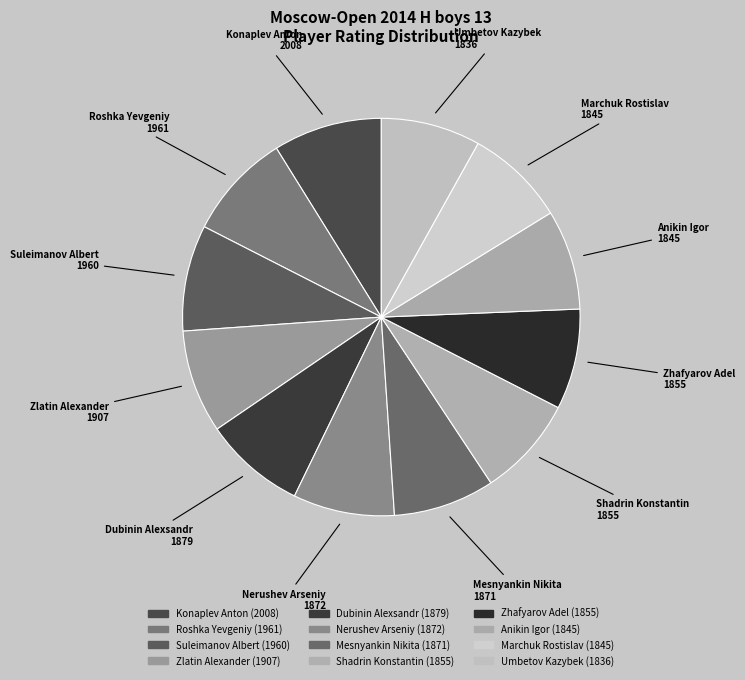

How many segments does this pie chart have?

12